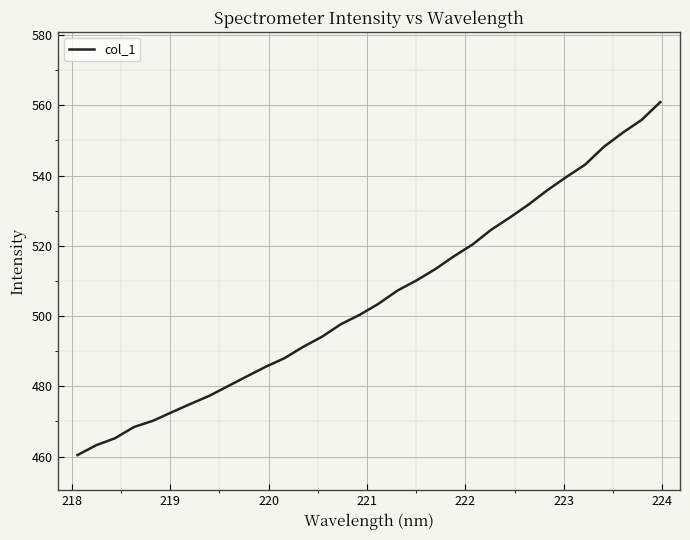

What is the maximum value shown in the chart?

560.9